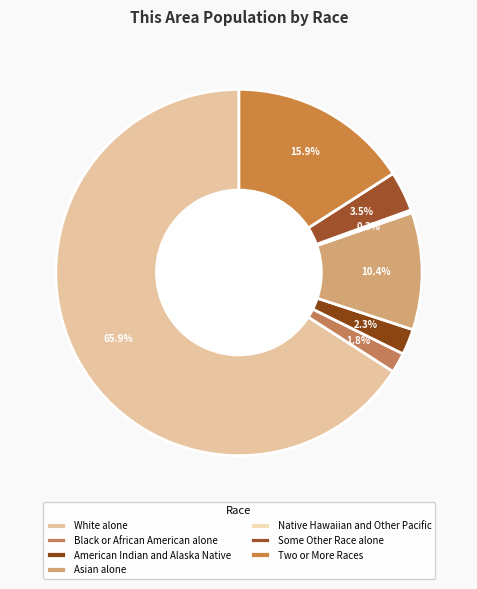

What is the ratio of the value at American Indian and Alaska Native to the value at Asian alone?

0.2